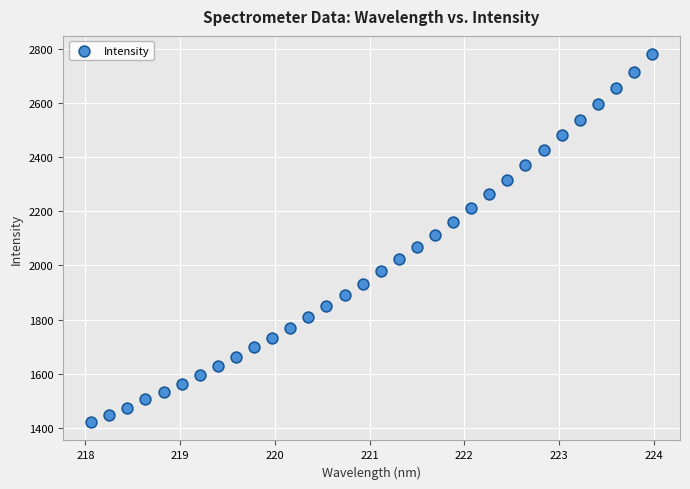

What is the range of Y values (max minus min)?

1357.3